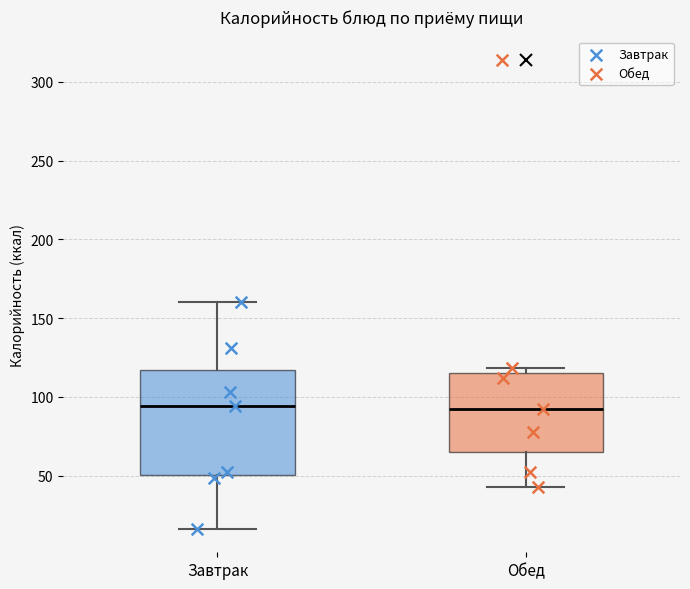

Reading left to right, read every box against the y-axis: the position of its median line, the range the box covers, and the ends of its whiskers. The values are not printed on the chart, so give them approximately, as read against the axis.

Завтрак: median 95, box 50 to 115, whiskers 15 to 160
Обед: median 90, box 65 to 115, whiskers 45 to 120